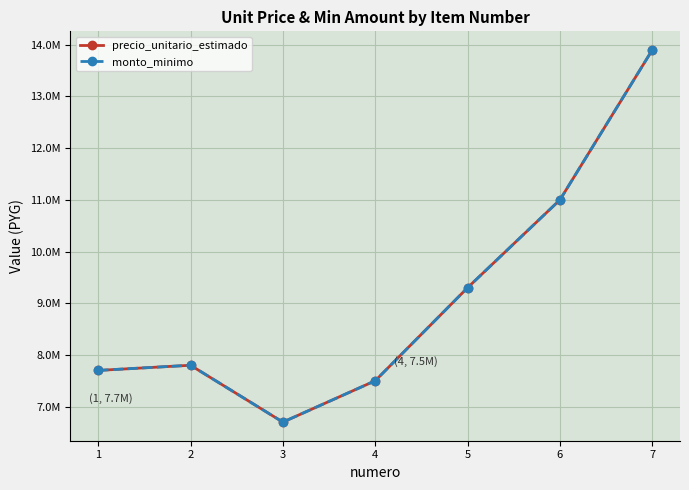

What is the value of the monto_minimo point at the 7th from the left?

13900000